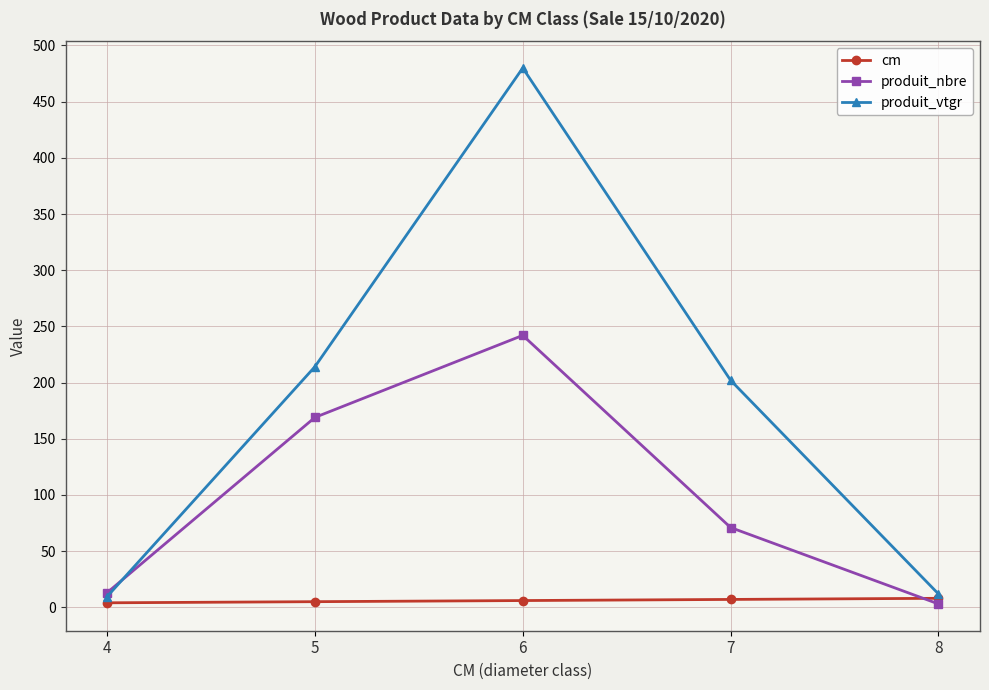

At which category is the sum across all series the highest?

6